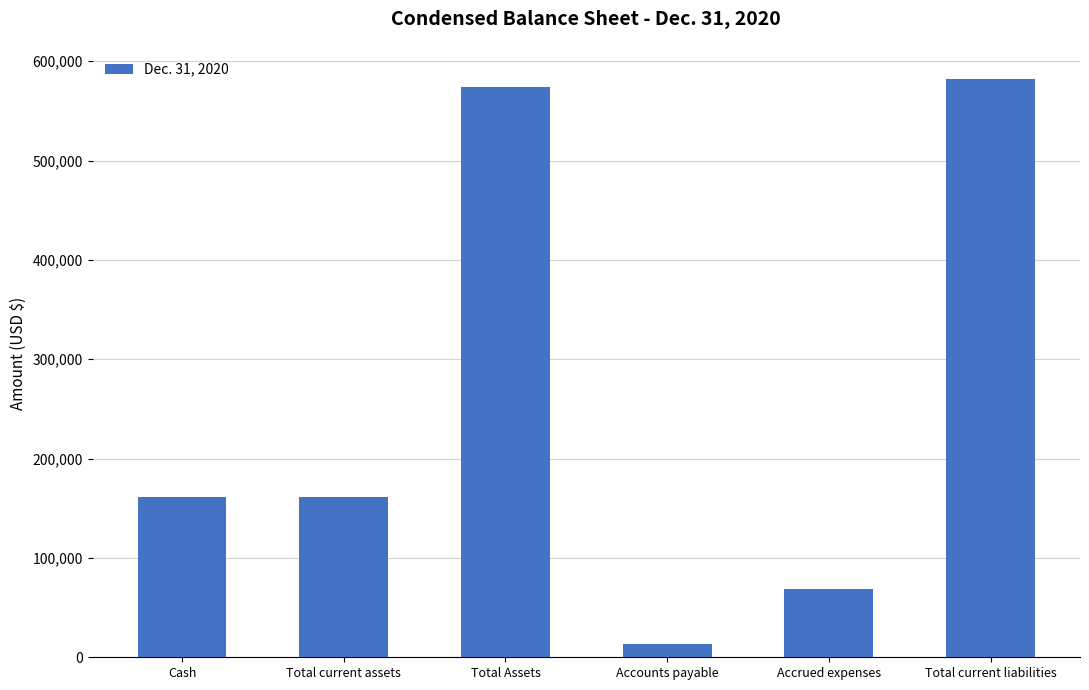

What is the value of the 6th bar from the left?

582131